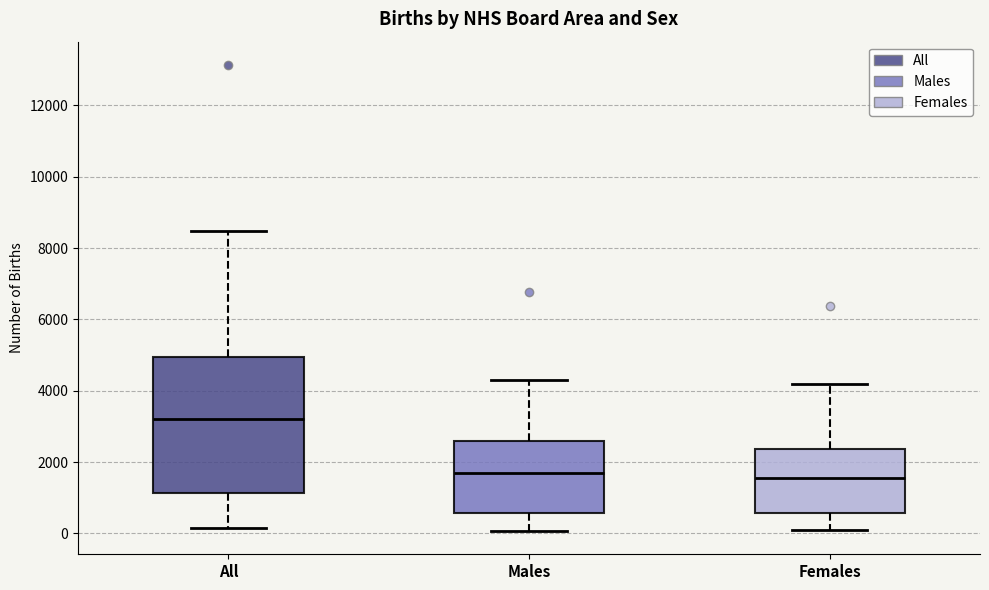

Reading left to right, read every box against the y-axis: the position of its median line, the range the box covers, and the ends of its whiskers. The values are not printed on the chart, so give them approximately, as read against the axis.

All: median 3200, box 1200 to 5000, whiskers 200 to 8400
Males: median 1600, box 600 to 2600, whiskers 0 to 4200
Females: median 1600, box 600 to 2400, whiskers 0 to 4200